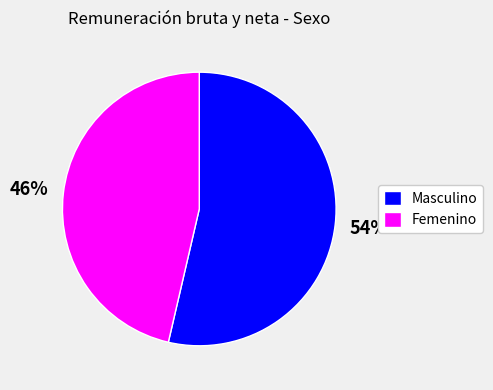

Is it true that Masculino is 47% of the pie?

False